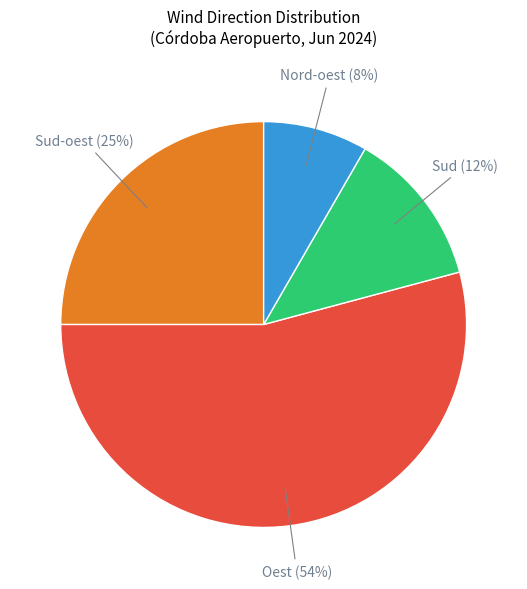

To the nearest percent, what portion does Sud-oest represent?

25%